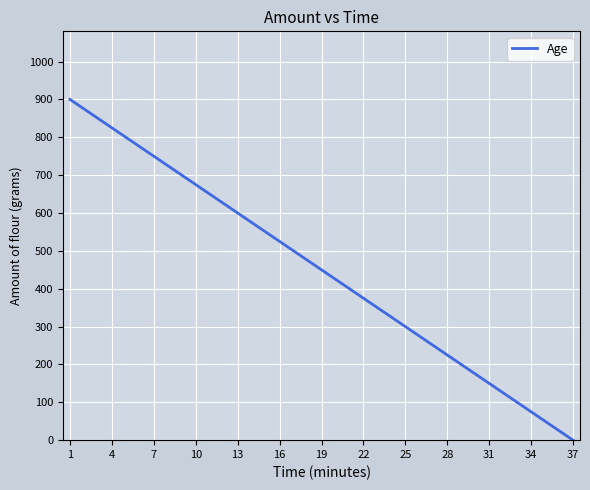

How many positive values are there?

36